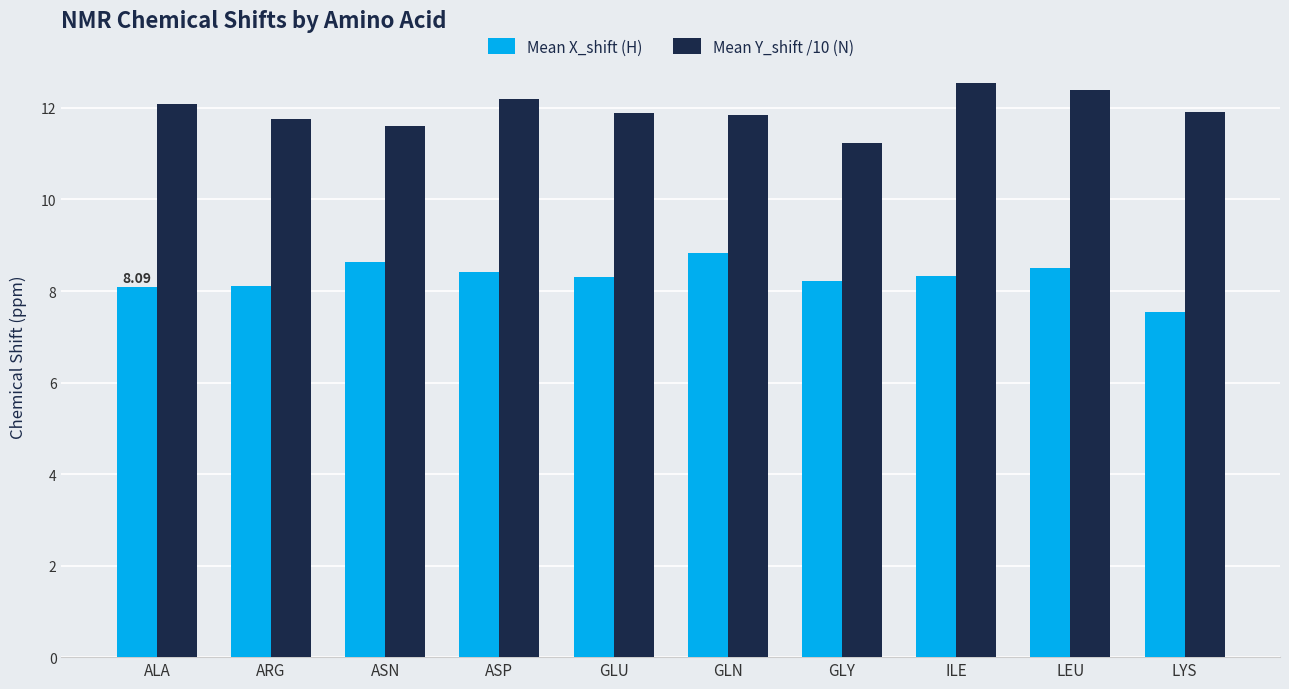

What is the difference between the highest and lowest values at GLN?

3.0